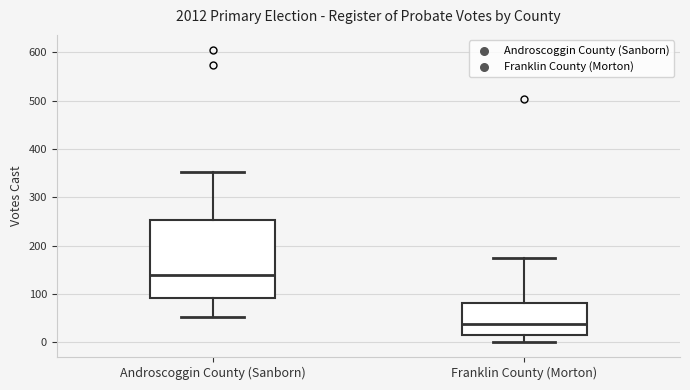

Where is the lower edge of the box for Androscoggin County (Sanborn) on the y-axis? The values are not printed on the chart, so give them approximately, as read against the axis.

90